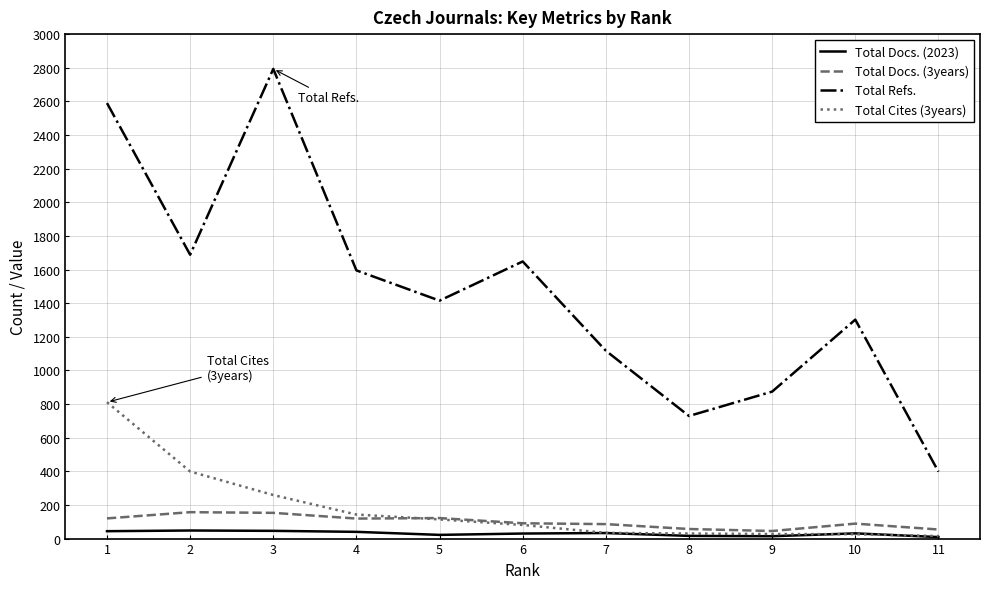

True or false: Total Refs. and Total Docs. (2023) intersect in this chart.

False